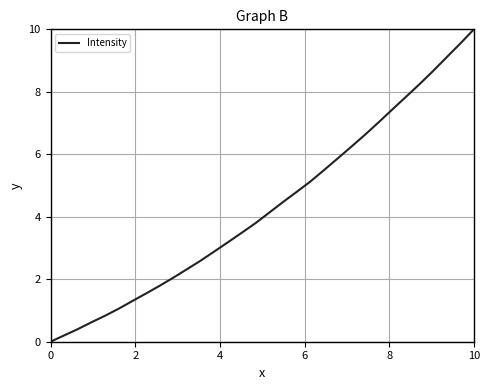

What is the maximum value shown in the chart?

10.0